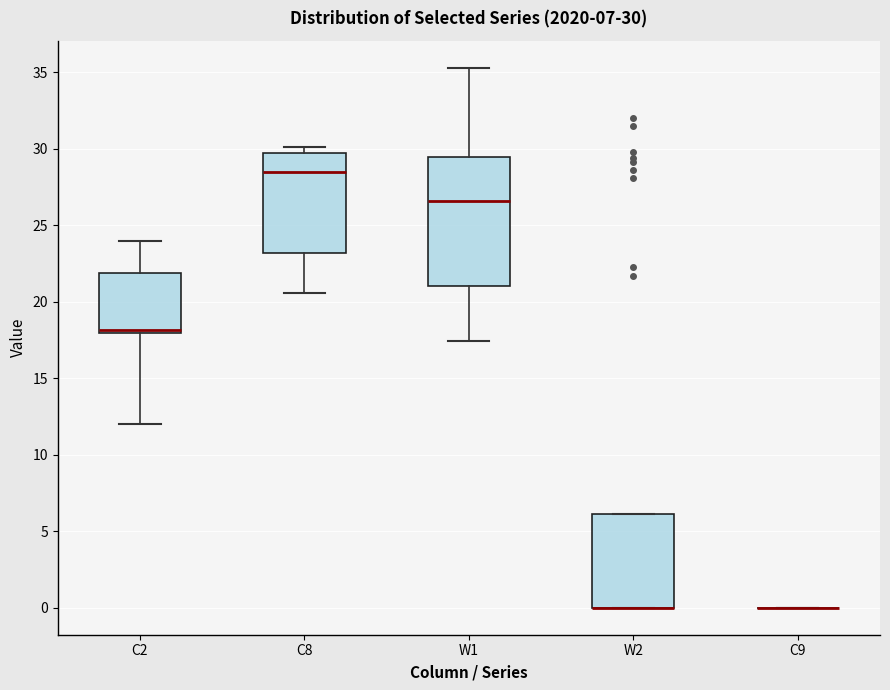

Which box is the tallest, from its lower edge to its upper edge?

W1